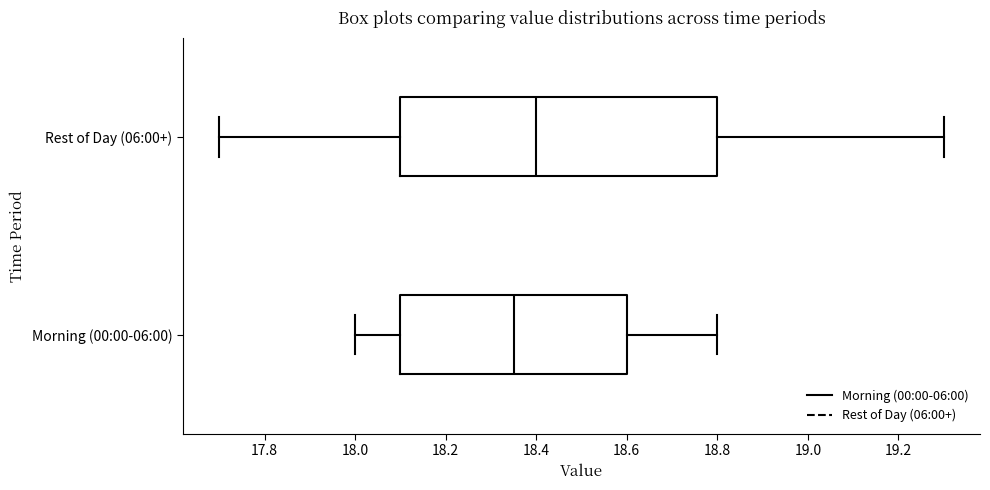

Reading bottom to top, transcribe this box plot: for each box, give where its median line is, the range the box spans, and where its two whiskers end, as read against the x-axis. The values are not printed on the chart, so give them approximately, as read against the axis.

Morning (00:00-06:00): median 18.36, box 18.10 to 18.60, whiskers 18.00 to 18.80
Rest of Day (06:00+): median 18.40, box 18.10 to 18.80, whiskers 17.70 to 19.30